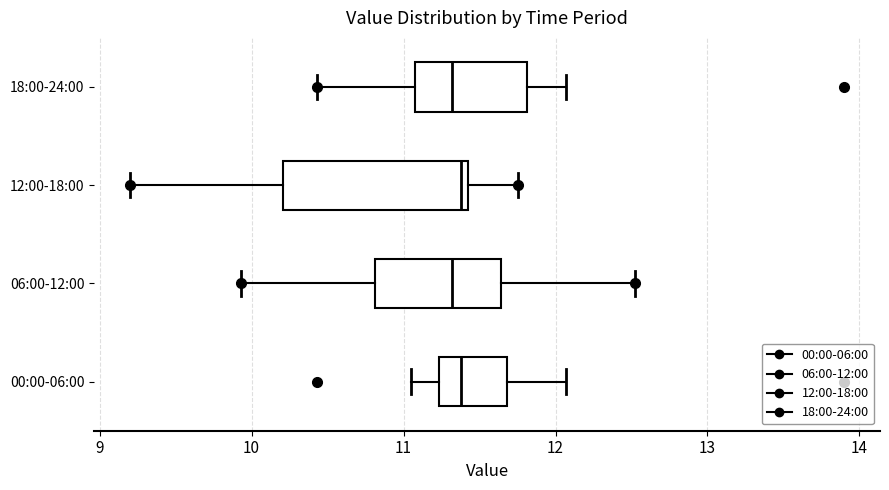

Where is the right edge of the box for 18:00-24:00 on the x-axis? The values are not printed on the chart, so give them approximately, as read against the axis.

11.8